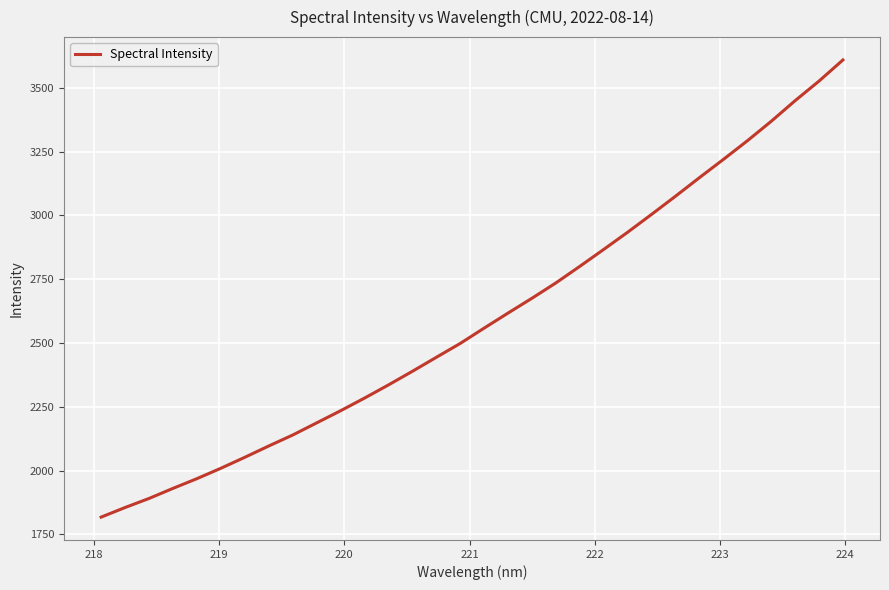

What is the difference between the maximum and minimum values?

1791.6